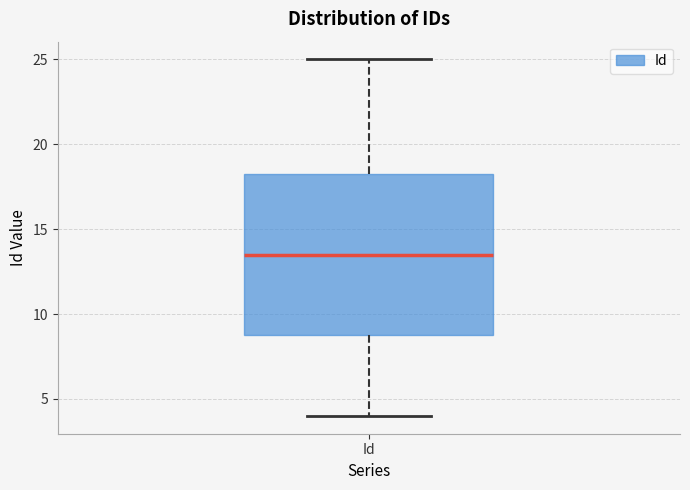

Where does the median line of the box for Id sit on the y-axis? The values are not printed on the chart, so give them approximately, as read against the axis.

13.5